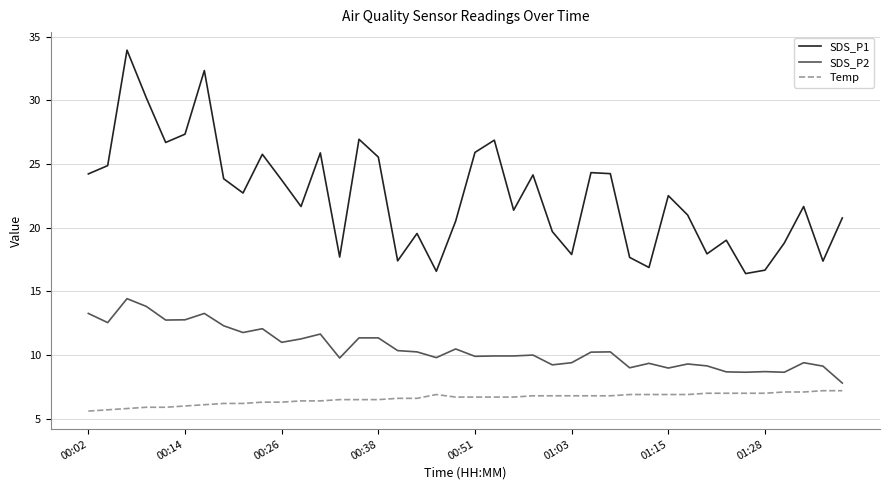

Which series has the largest range (max minus min)?

SDS_P1